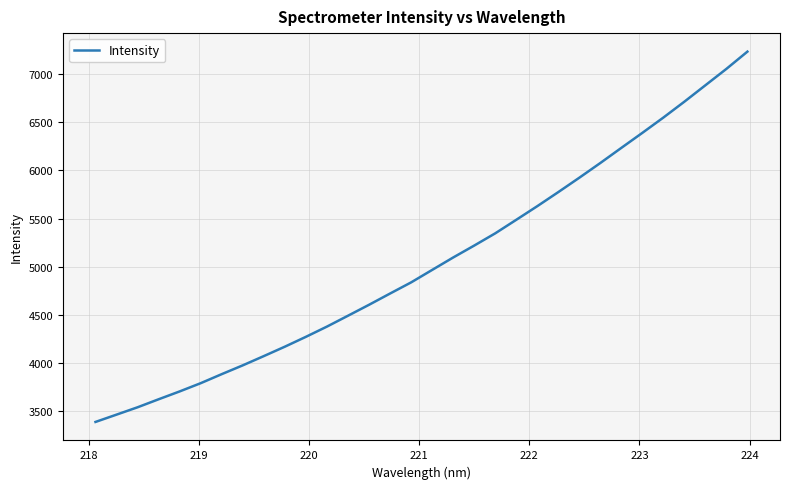

Does the chart display data point markers on the line(s)?

No